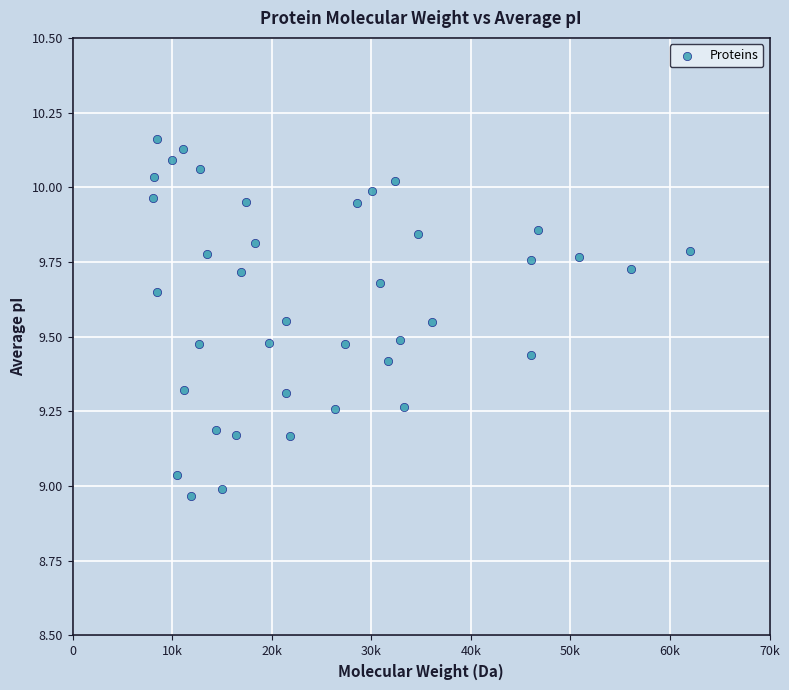

What is the range of X values (max minus min)?

53946.2